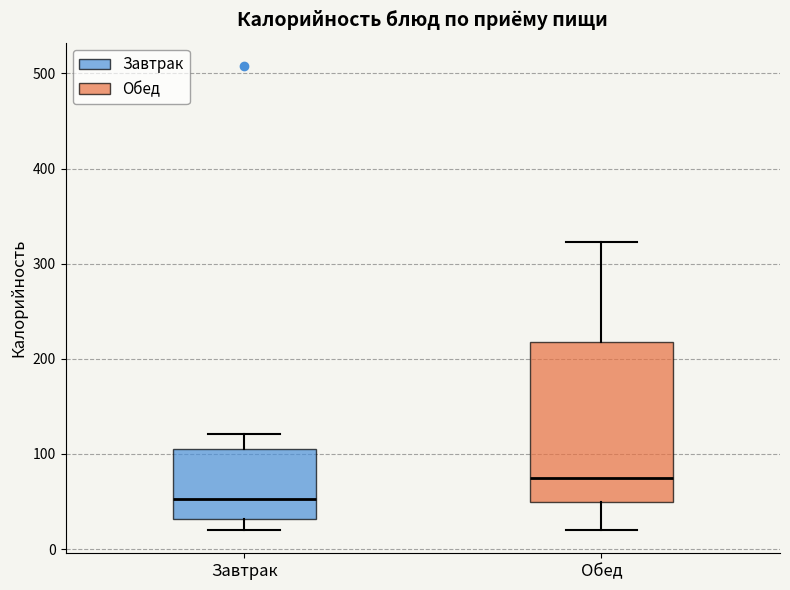

Reading left to right, transcribe this box plot: for each box, give where its median line is, the range the box spans, and where its two whiskers end, as read against the y-axis. The values are not printed on the chart, so give them approximately, as read against the axis.

Завтрак: median 50, box 30 to 110, whiskers 20 to 120
Обед: median 80, box 50 to 220, whiskers 20 to 320